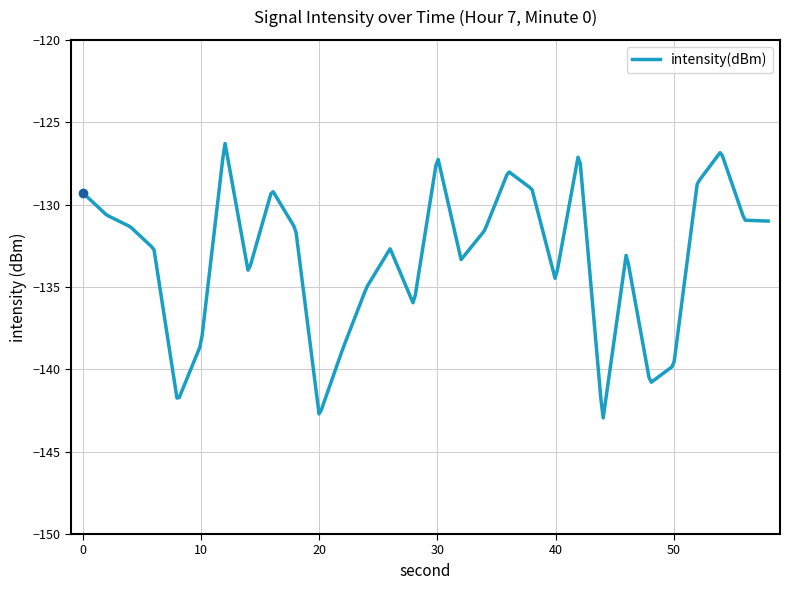

Does the chart display data point markers on the line(s)?

No